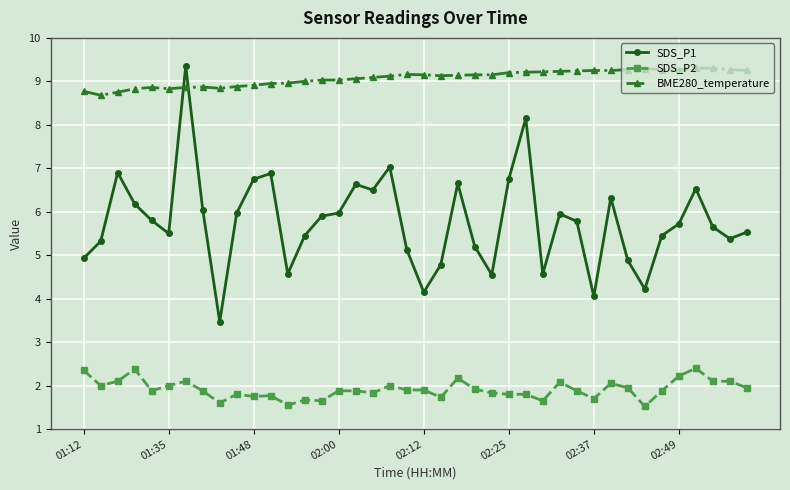

What is the minimum value for BME280_temperature?

8.7